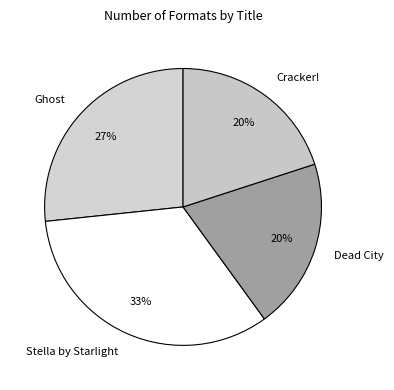

Which has a higher value, Stella by Starlight or Cracker!?

Stella by Starlight